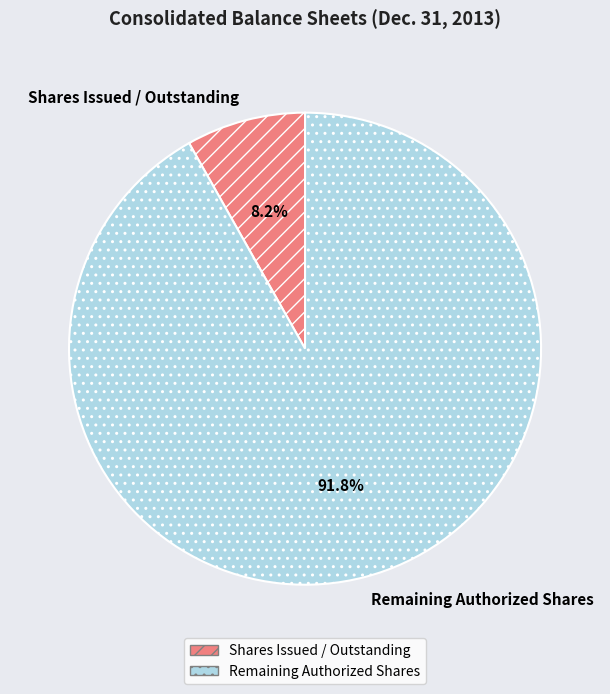

Which slice is the largest?

Remaining Authorized Shares